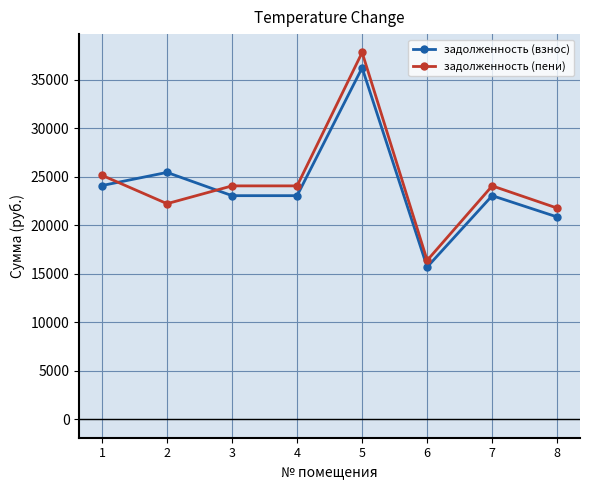

True or false: задолженность (взнос) has more than 1 points higher than both neighbors.

True